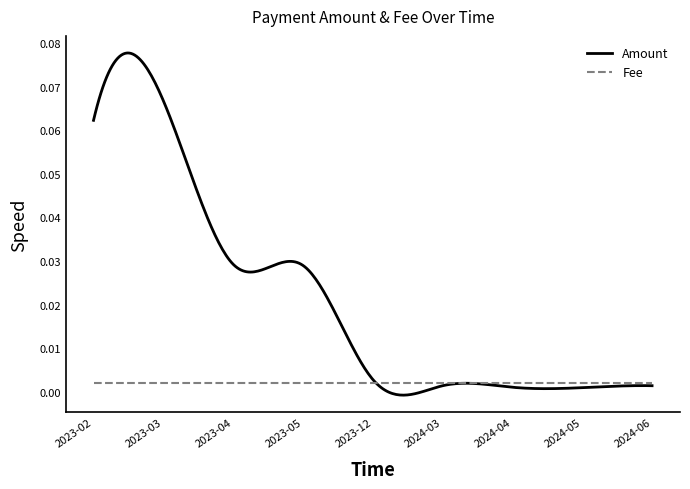

Rank the series by their maximum value, from highest to lowest.

Amount, Fee